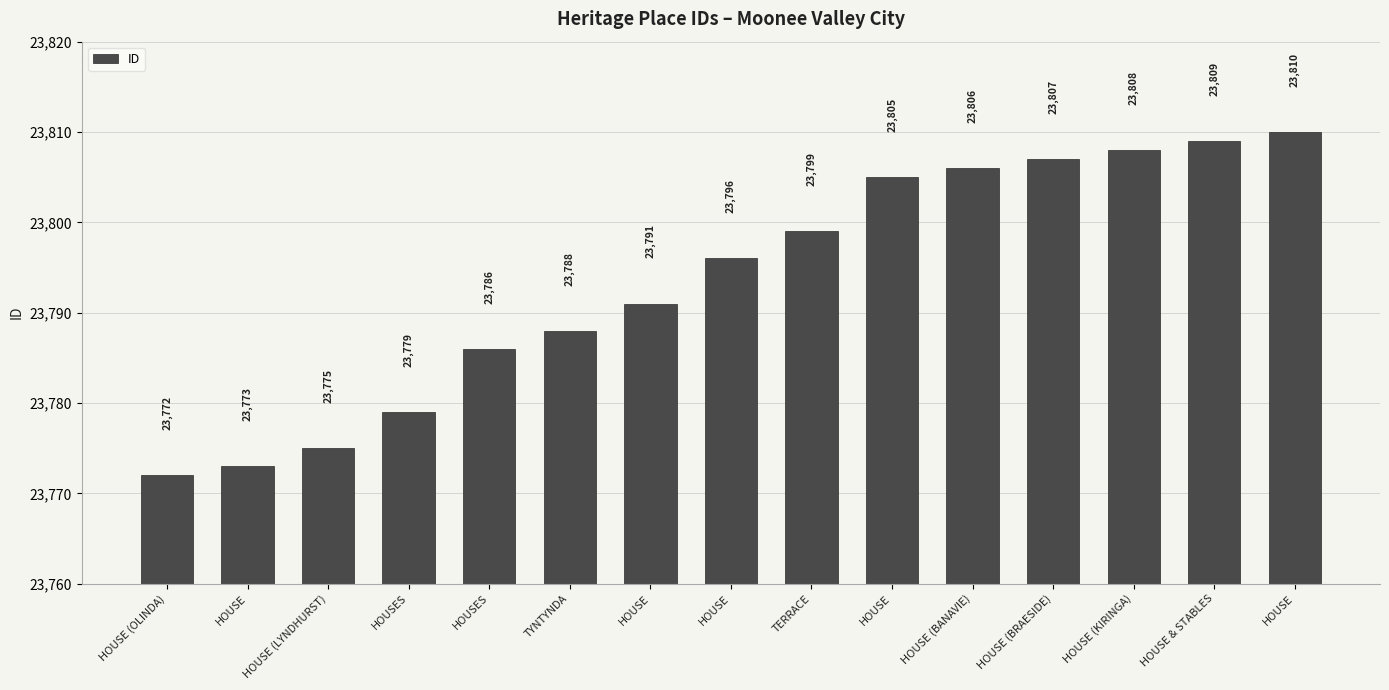

Are the bars horizontal?

No